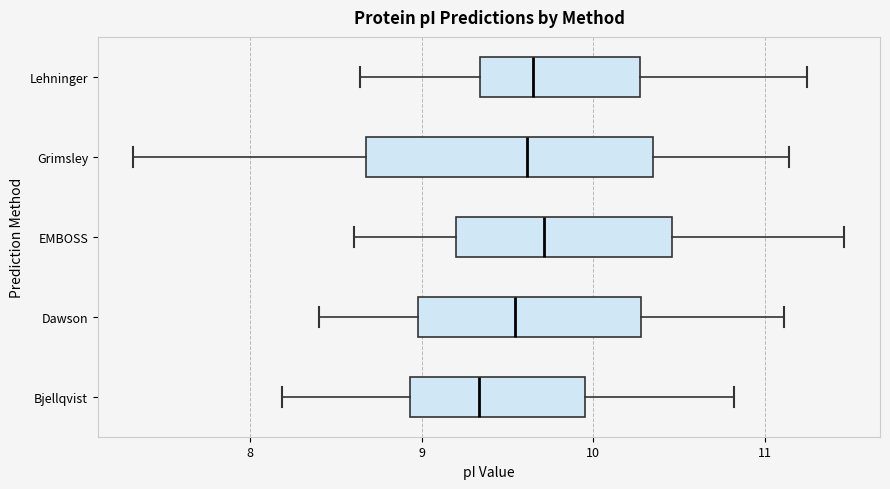

Reading bottom to top, transcribe this box plot: for each box, give where its median line is, the range the box spans, and where its two whiskers end, as read against the x-axis. The values are not printed on the chart, so give them approximately, as read against the axis.

Bjellqvist: median 9.3, box 8.9 to 10.0, whiskers 8.2 to 10.8
Dawson: median 9.5, box 9.0 to 10.3, whiskers 8.4 to 11.1
EMBOSS: median 9.7, box 9.2 to 10.5, whiskers 8.6 to 11.5
Grimsley: median 9.6, box 8.7 to 10.3, whiskers 7.3 to 11.1
Lehninger: median 9.6, box 9.3 to 10.3, whiskers 8.6 to 11.2